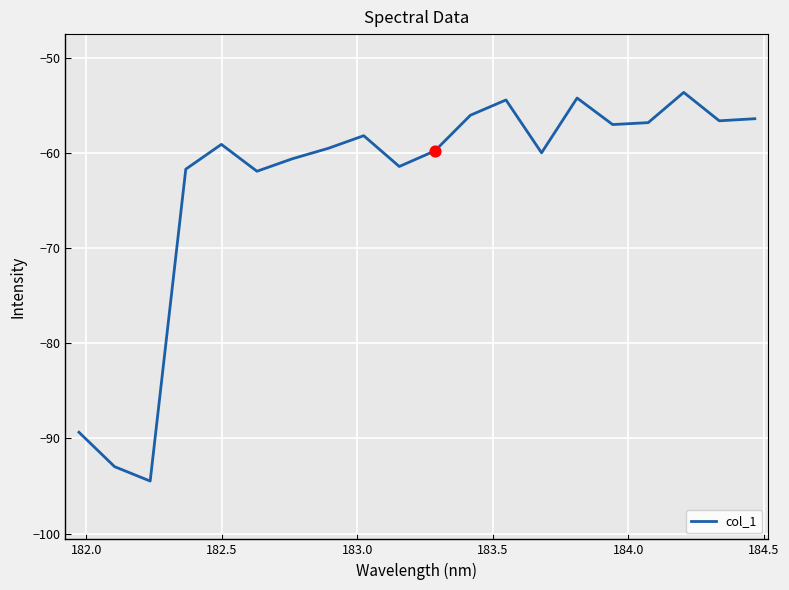

What is the difference between the maximum and minimum values?

40.8